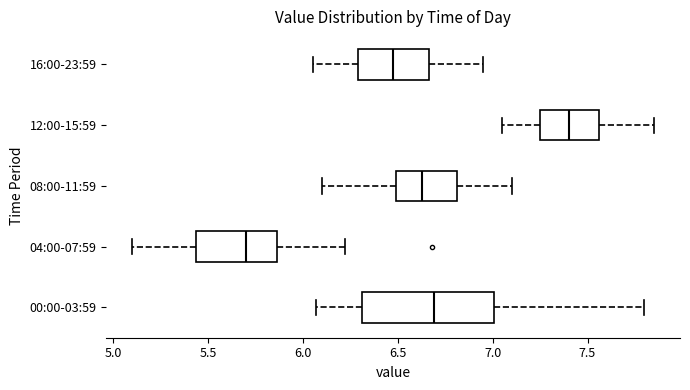

Reading bottom to top, transcribe this box plot: for each box, give where its median line is, the range the box spans, and where its two whiskers end, as read against the x-axis. The values are not printed on the chart, so give them approximately, as read against the axis.

00:00-03:59: median 6.70, box 6.30 to 7.00, whiskers 6.05 to 7.80
04:00-07:59: median 5.70, box 5.45 to 5.85, whiskers 5.10 to 6.20
08:00-11:59: median 6.65, box 6.50 to 6.80, whiskers 6.10 to 7.10
12:00-15:59: median 7.40, box 7.25 to 7.55, whiskers 7.05 to 7.85
16:00-23:59: median 6.50, box 6.30 to 6.65, whiskers 6.05 to 6.95